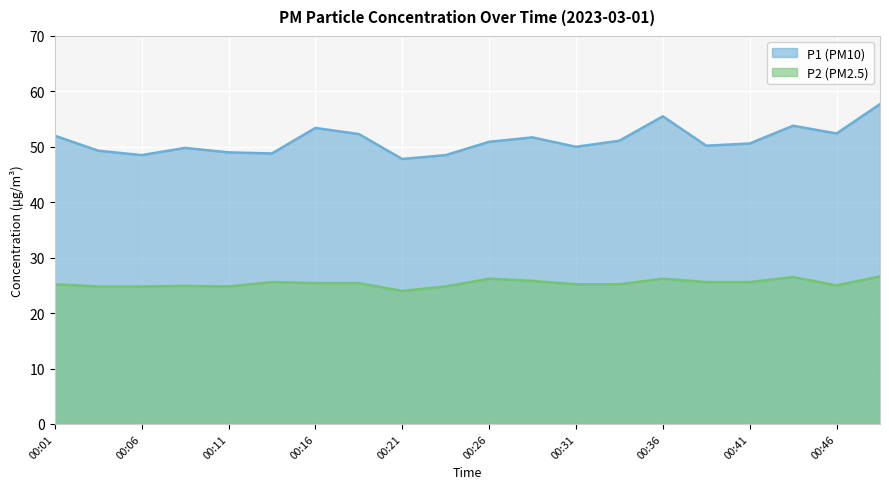

True or false: P1 and P2 intersect in this chart.

False